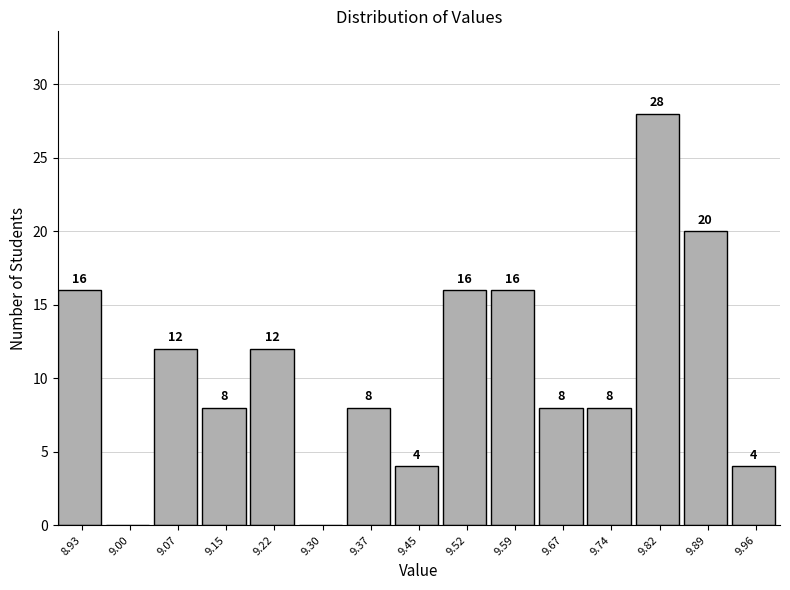

Which range on the x-axis has the tallest bar?

9.778 to 9.852